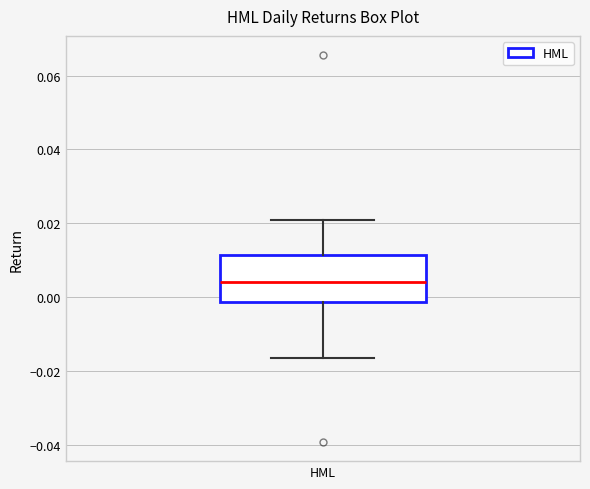

Transcribe this box plot: give where the median line is, the range the box spans, and where the two whiskers end, as read against the y-axis. The values are not printed on the chart, so give them approximately, as read against the axis.

median 0.004, box -0.002 to 0.012, whiskers -0.016 to 0.020